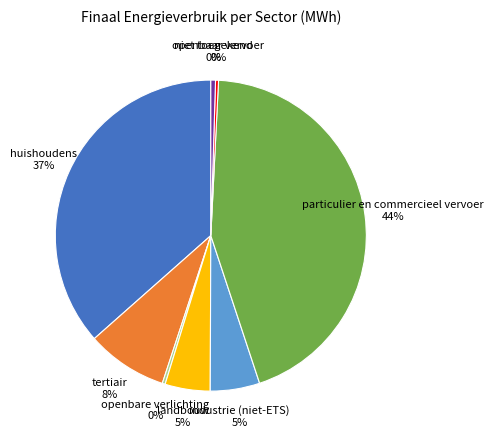

True or false: industrie (niet-ETS) accounts for 20% of the total.

False